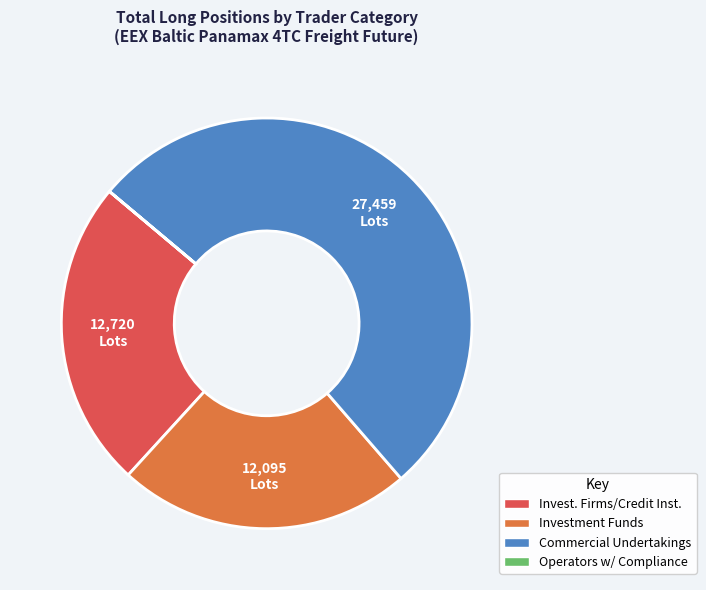

Do Investment Funds and Invest. Firms/Credit Inst. together represent more than half of the pie?

No